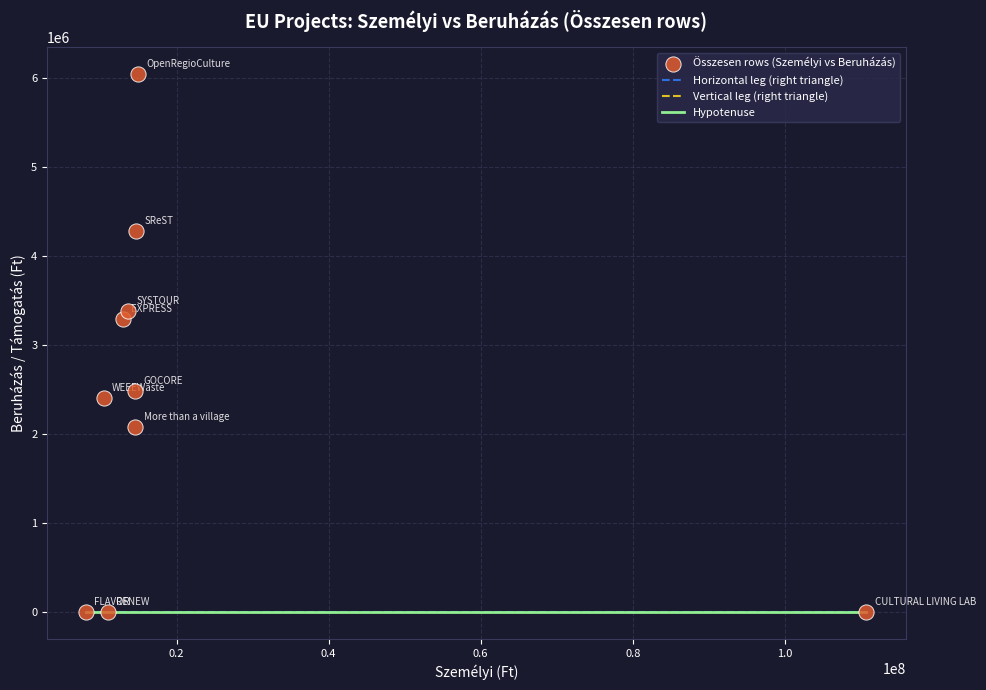

What is the range of Y values (max minus min)?

6040753